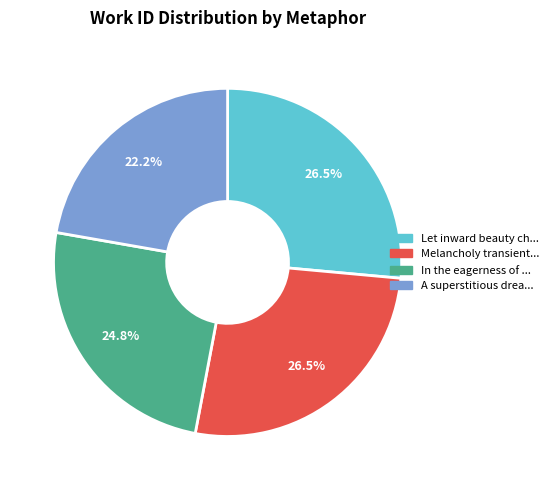

Combined, do Melancholy transient... and In the eagerness of ... account for over 50%?

Yes